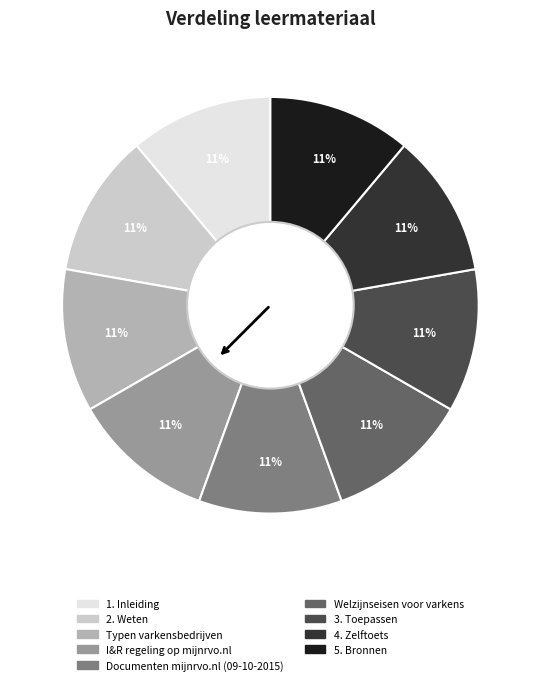

To the nearest percent, what portion does I&R regeling op mijnrvo.nl represent?

11%